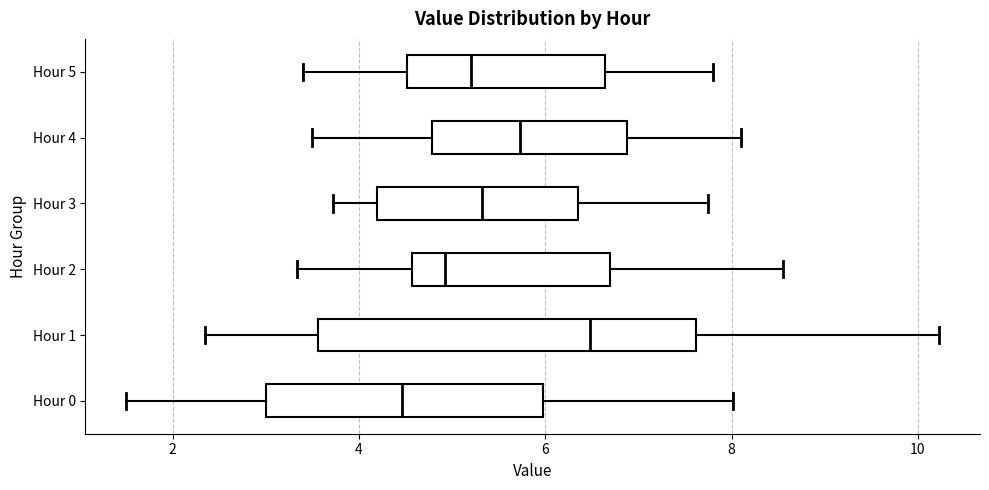

Reading bottom to top, transcribe this box plot: for each box, give where its median line is, the range the box spans, and where its two whiskers end, as read against the x-axis. The values are not printed on the chart, so give them approximately, as read against the axis.

Hour 0: median 4.4, box 3.0 to 6.0, whiskers 1.6 to 8.0
Hour 1: median 6.4, box 3.6 to 7.6, whiskers 2.4 to 10.2
Hour 2: median 5.0, box 4.6 to 6.6, whiskers 3.4 to 8.6
Hour 3: median 5.4, box 4.2 to 6.4, whiskers 3.8 to 7.8
Hour 4: median 5.8, box 4.8 to 6.8, whiskers 3.6 to 8.2
Hour 5: median 5.2, box 4.6 to 6.6, whiskers 3.4 to 7.8